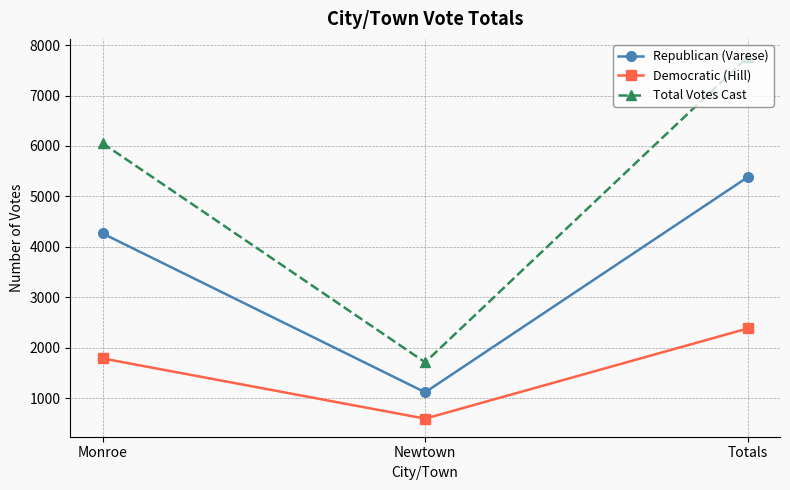

Reading left to right, list all the values displayed in this chart.

Republican (Varese): 4266	1116	5382
Democratic (Hill): 1788	594	2382
Total Votes Cast: 6054	1710	7764